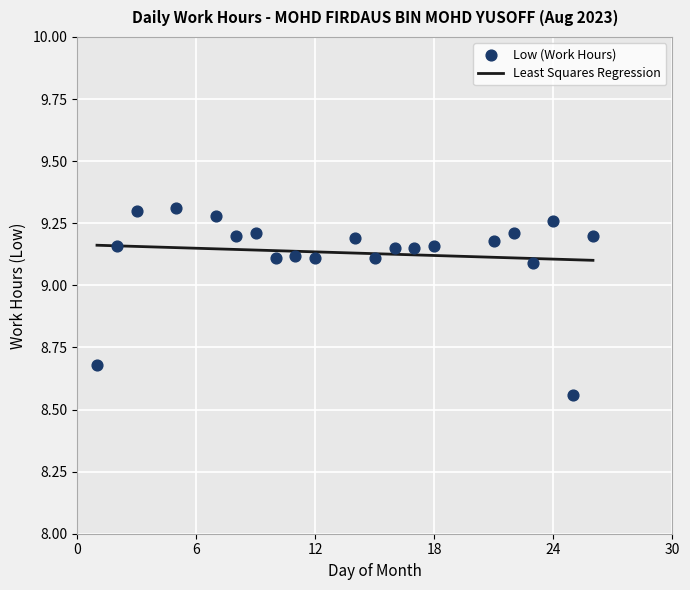

What is the range of X values (max minus min)?

25.0